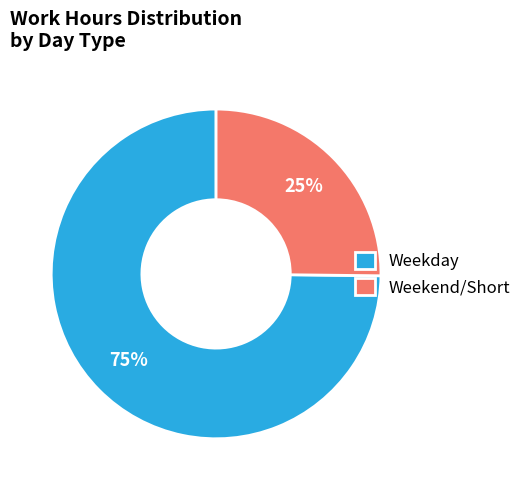

What is the ratio of the value at Weekend/Short to the value at Weekday?

0.3